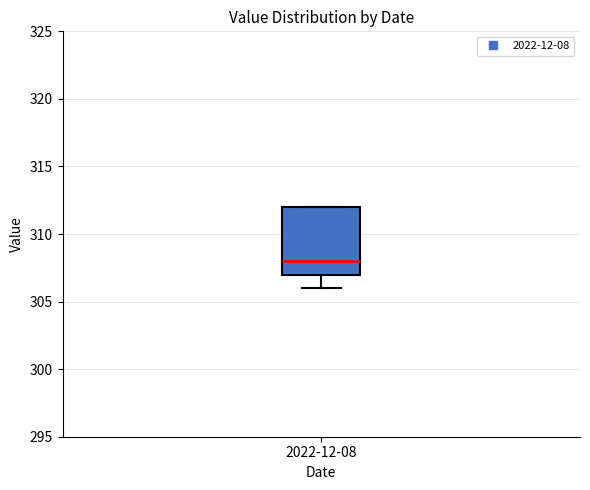

Read this box plot against the y-axis: the position of the median line, the range covered by the box, and the ends of both whiskers. The values are not printed on the chart, so give them approximately, as read against the axis.

median 308, box 307 to 312, whiskers 306 to 312